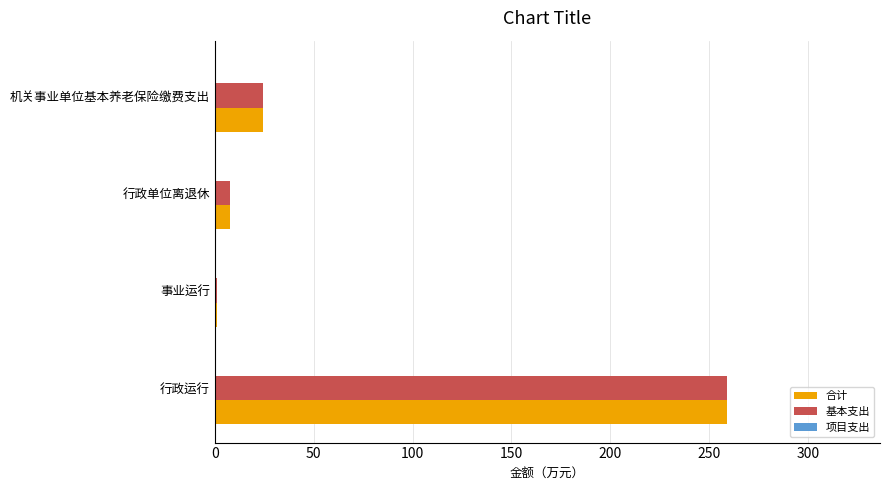

At which label is 基本支出 closest to 129?

机关事业单位基本养老保险缴费支出